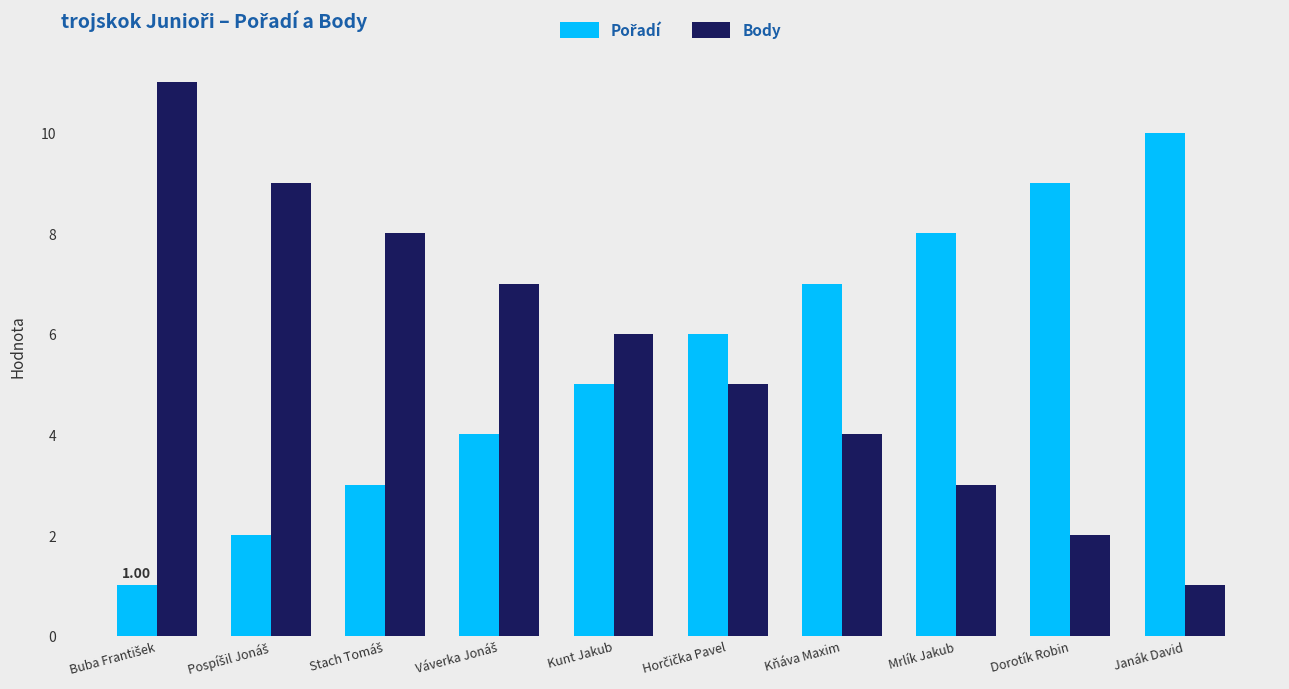

What is the difference between the second highest and second lowest values in the Body series?

7